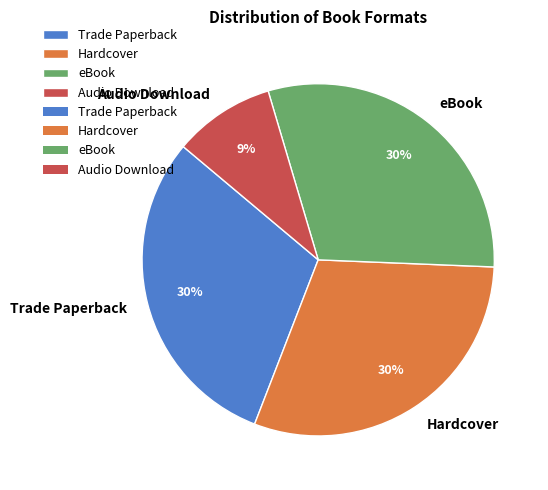

Does eBook represent more than half of the total?

No